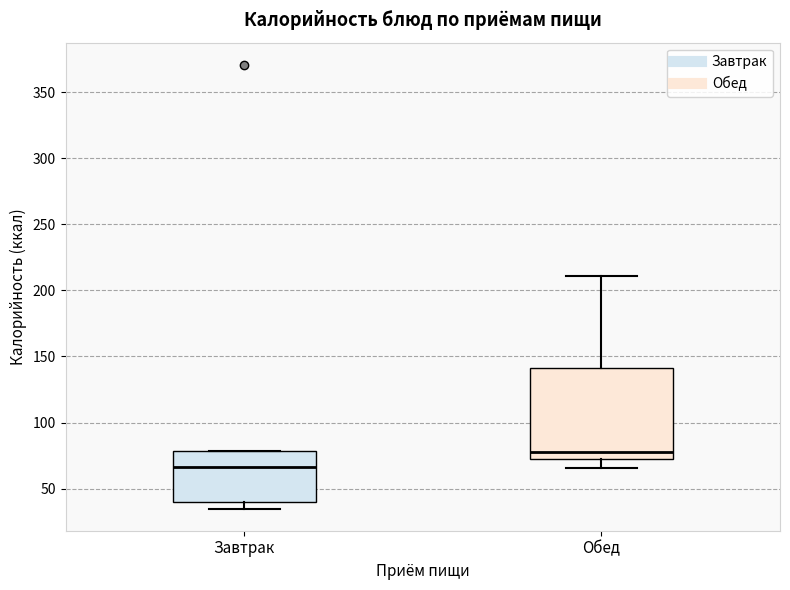

Where is the upper edge of the box for Завтрак on the y-axis? The values are not printed on the chart, so give them approximately, as read against the axis.

80